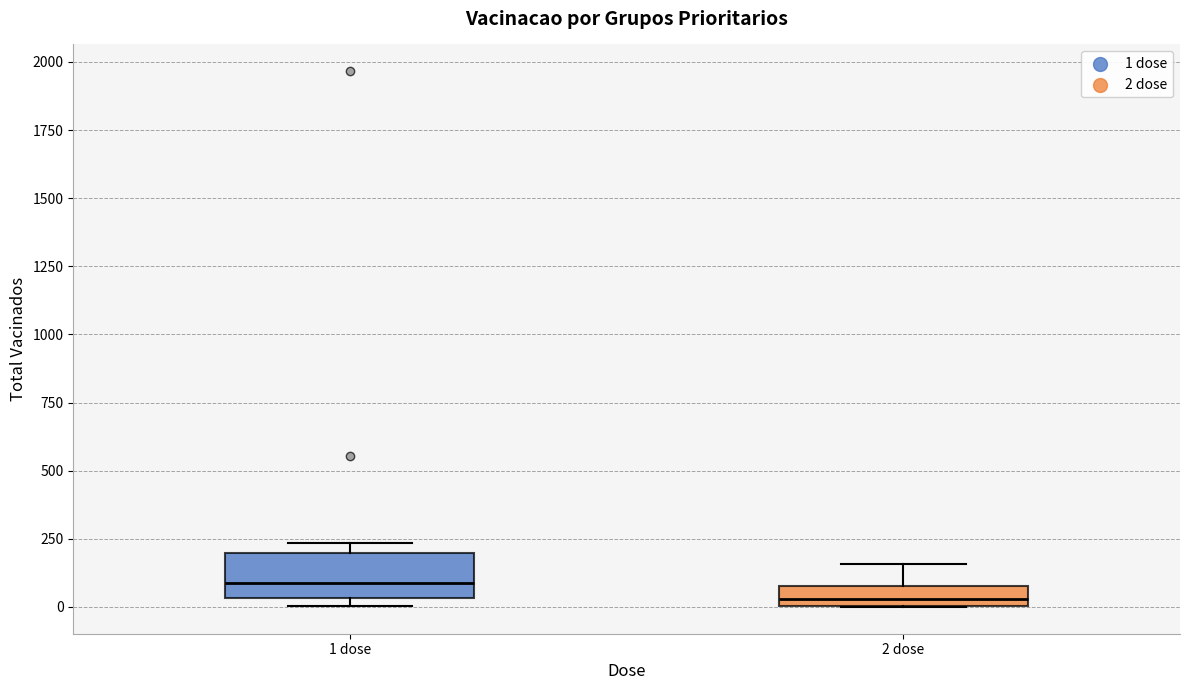

Which box is the tallest, from its lower edge to its upper edge?

1 dose